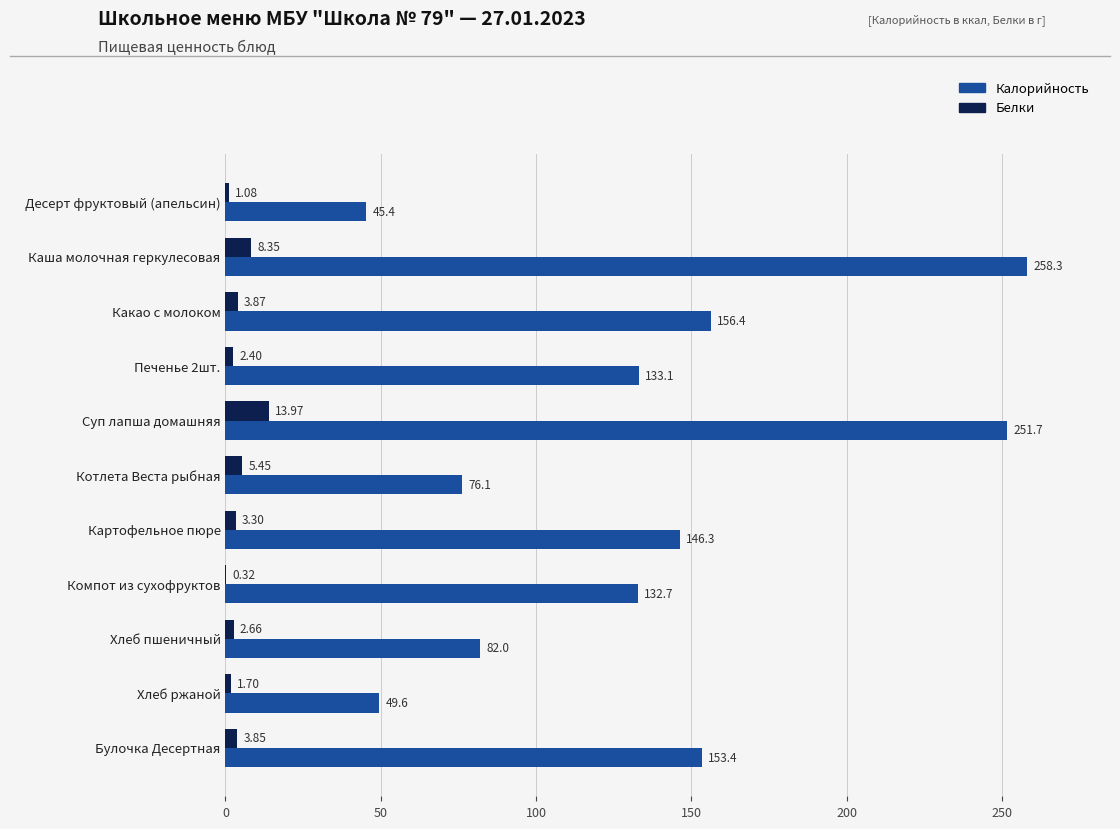

At which category is the sum across all series the highest?

Каша молочная геркулесовая